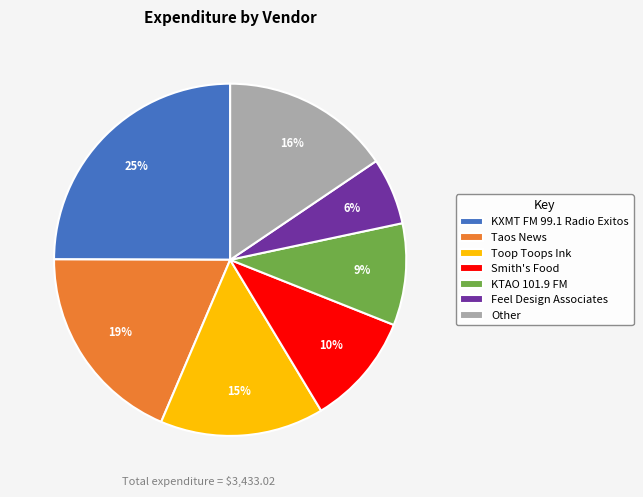

What is the ratio of the value at KTAO 101.9 FM to the value at Taos News?

0.5